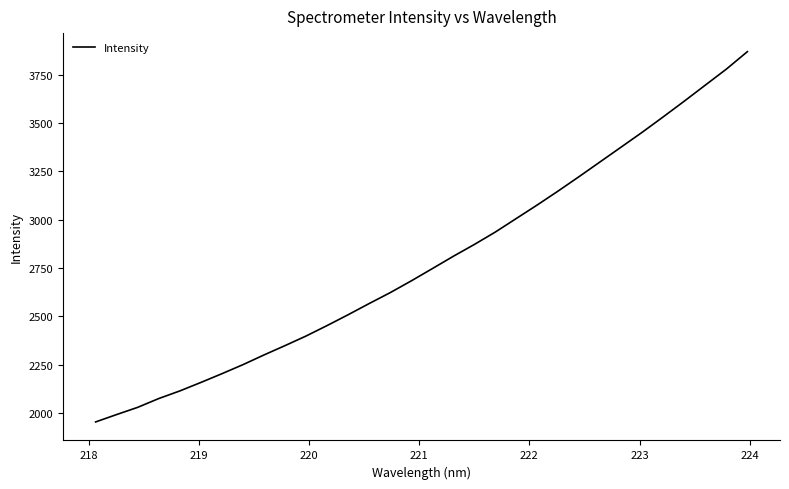

What is the difference between the maximum and minimum values?

1917.6